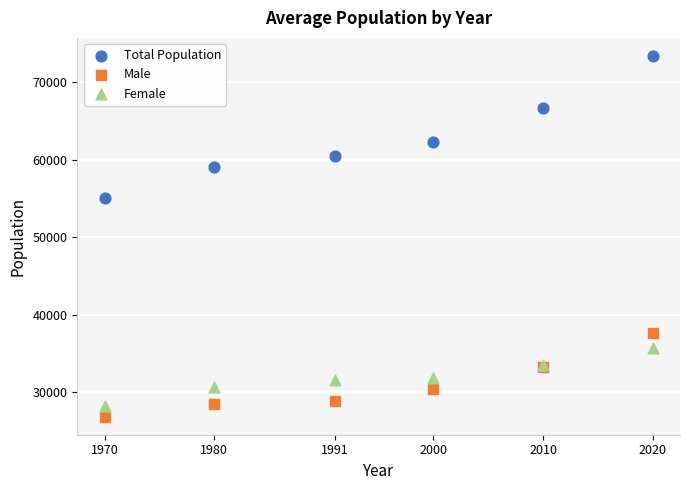

What are all the series names shown in the legend?

Total Population, Male, Female